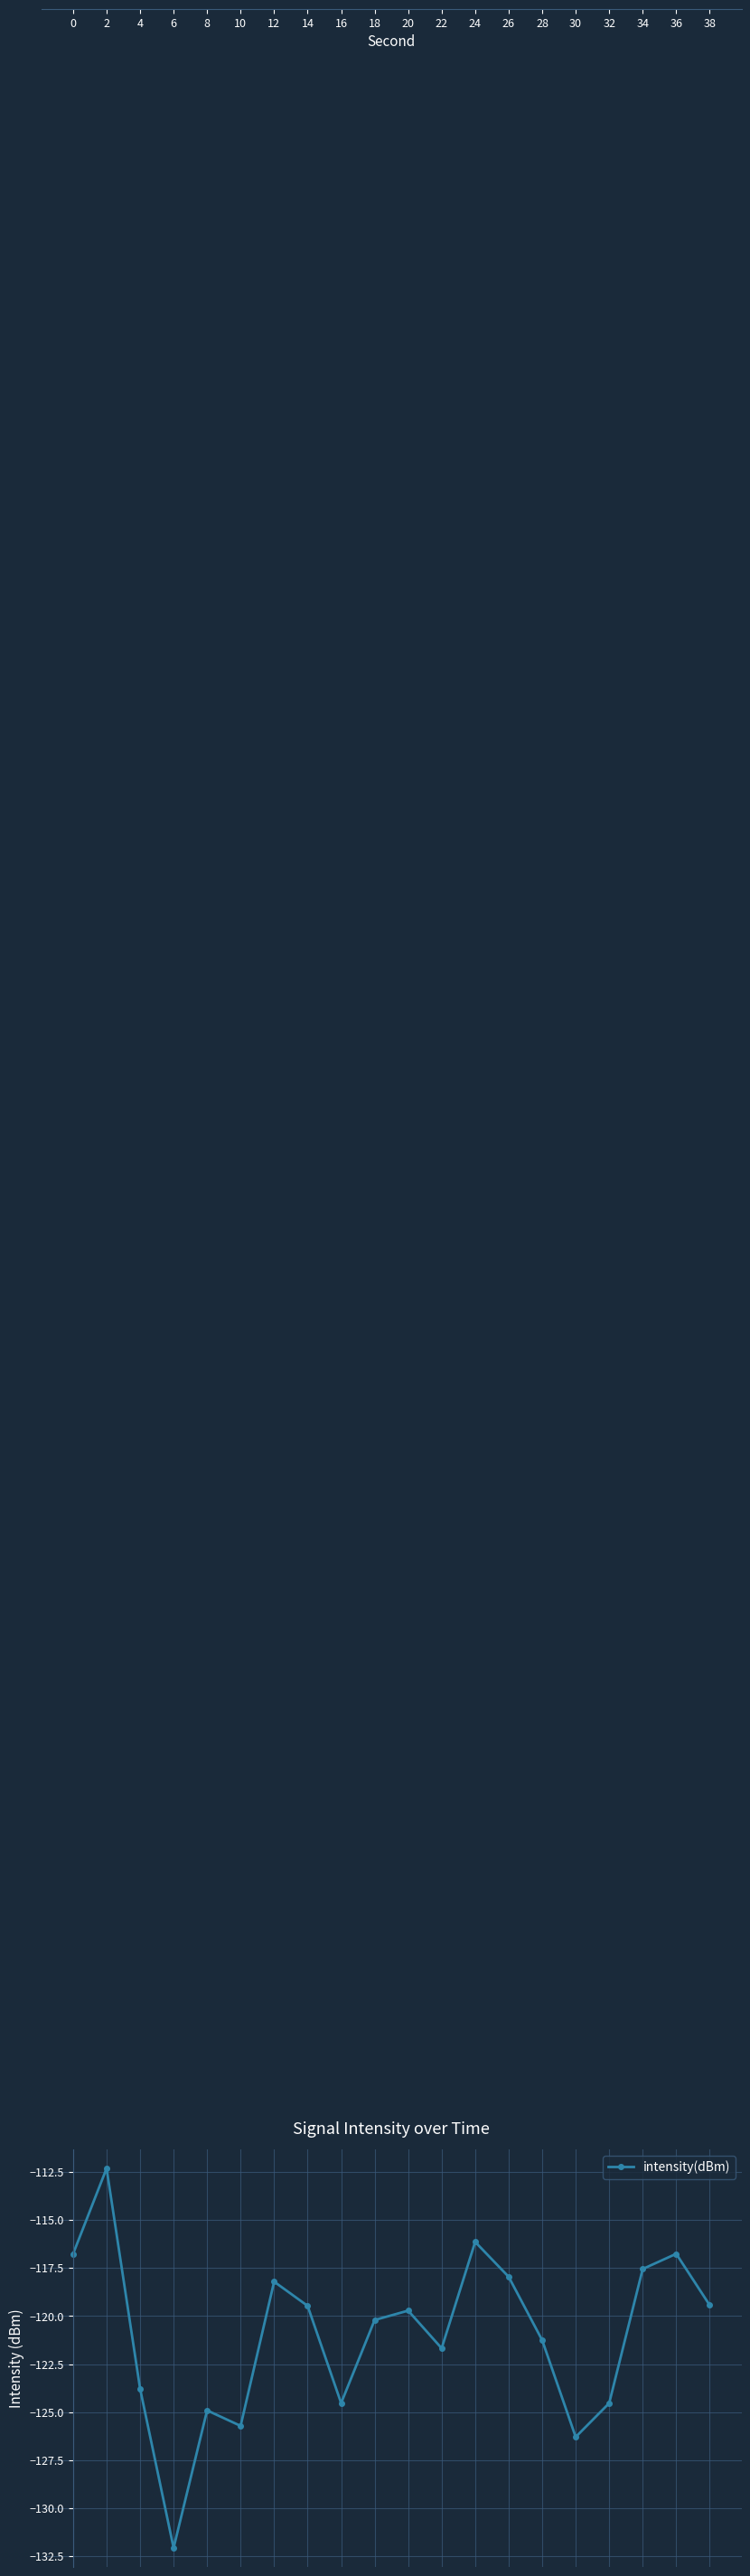

At which category does the data reach its first local valley?

6